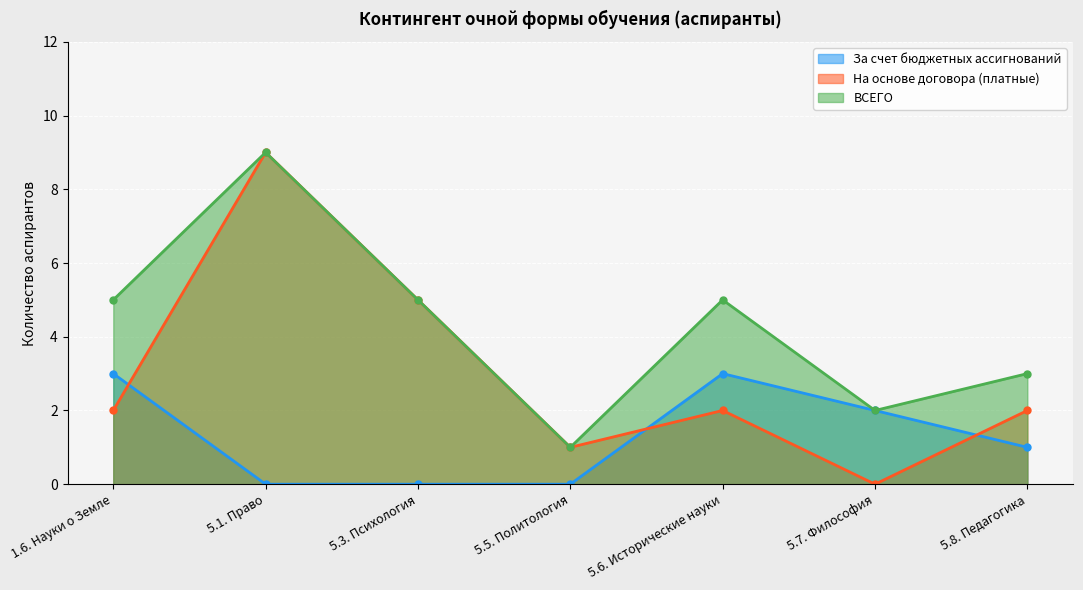

What position from the left is 5.8. Педагогика?

7